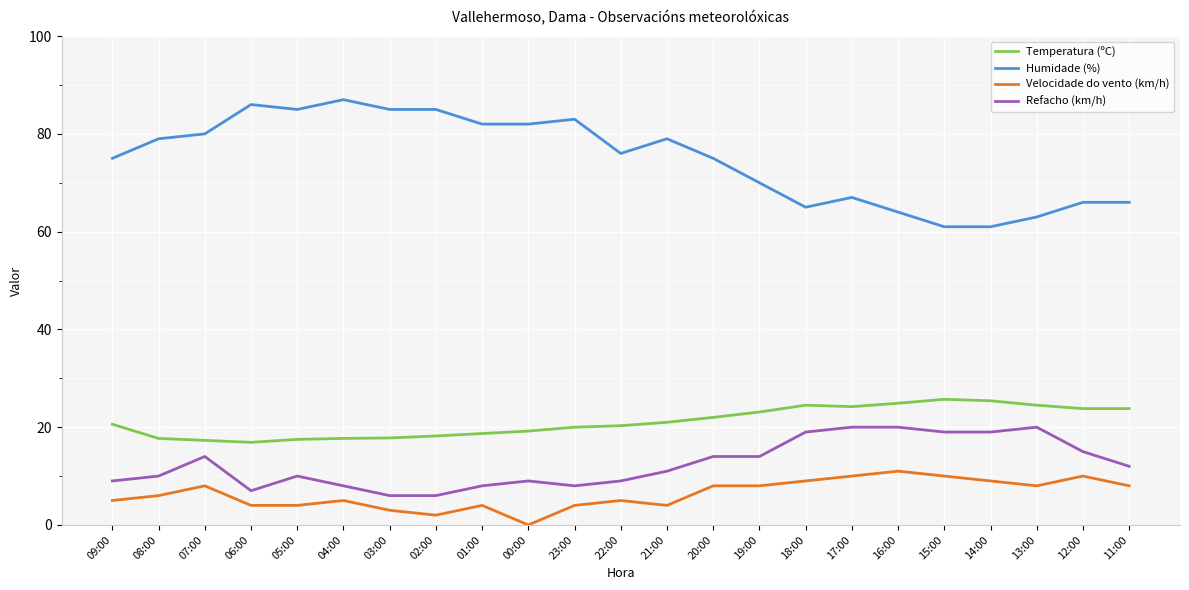

Is this an area chart (filled region under the line)?

No